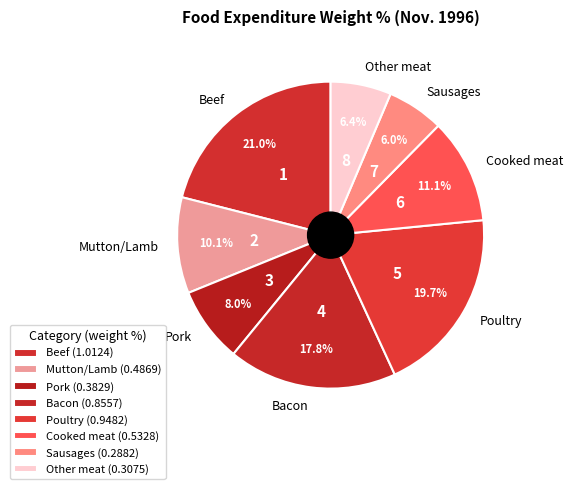

How many segments does this pie chart have?

8